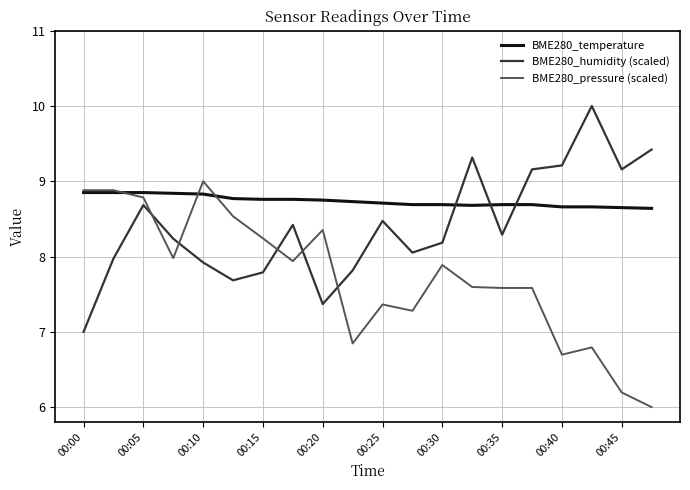

What is the maximum value for BME280_pressure (scaled)?

9.0